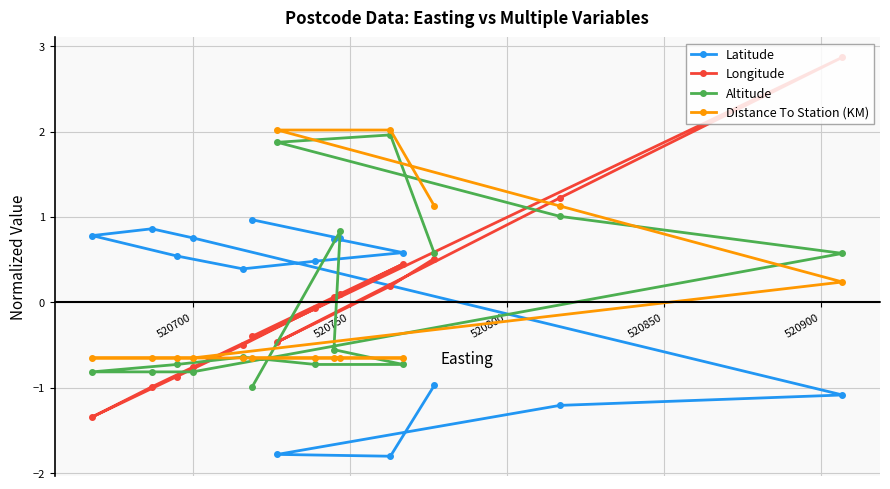

What is the value of the Altitude point at the 11th from the left?

2.0